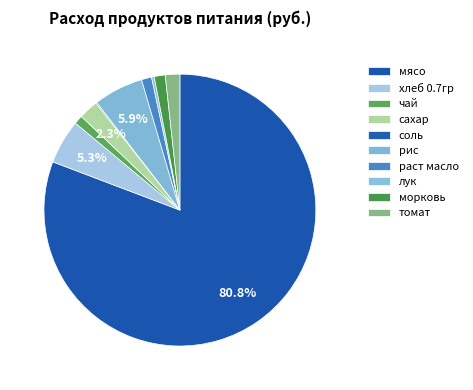

Does раст масло account for over 50% of the chart?

No